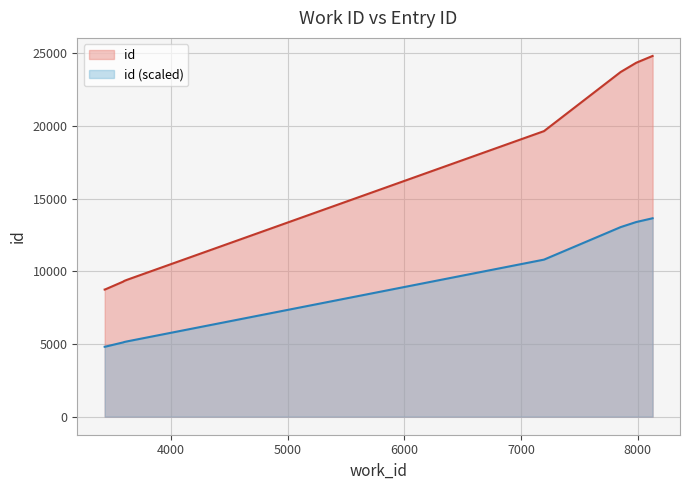

What is the change in value from 3432 to 3434?

+3